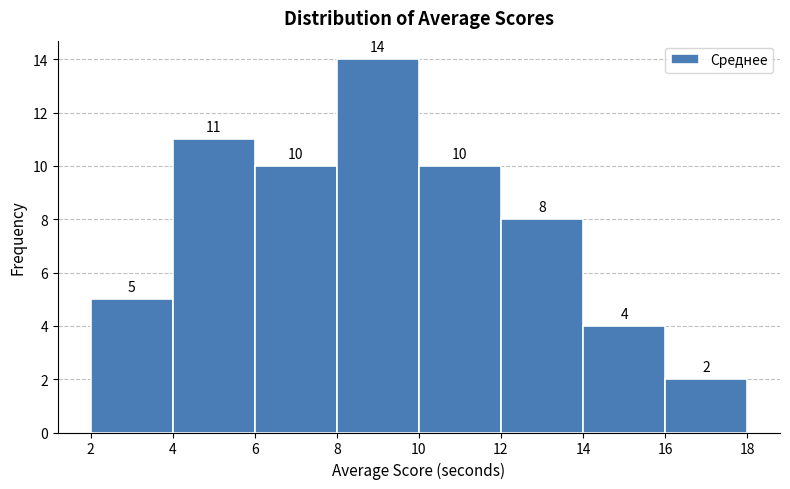

Over which range of the x-axis is the bar tallest?

8 to 10